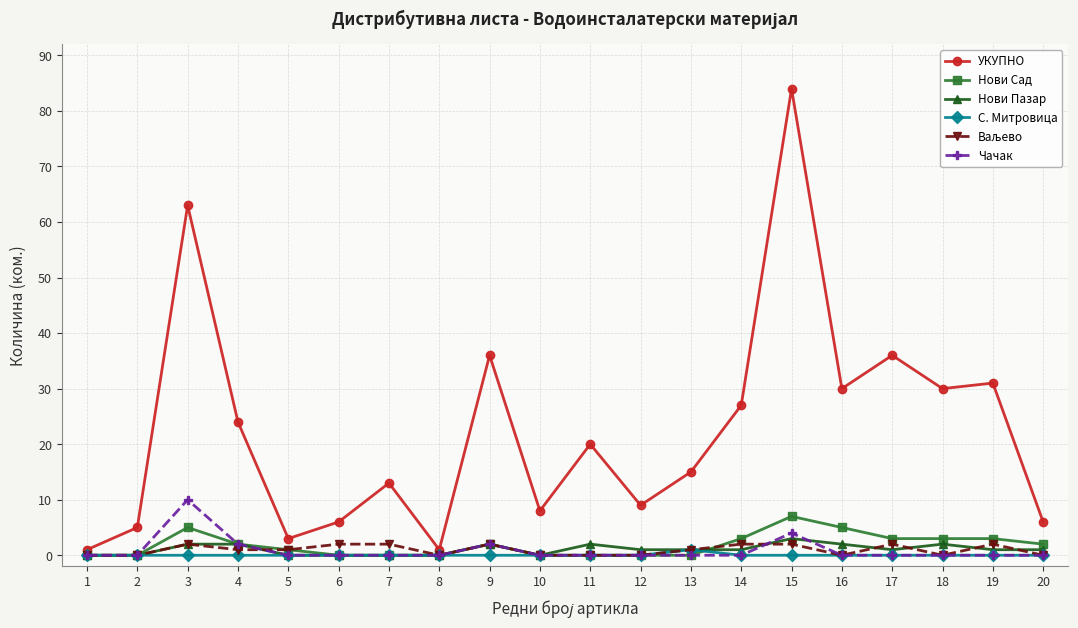

Which series has the largest total across all categories?

УКУПНО